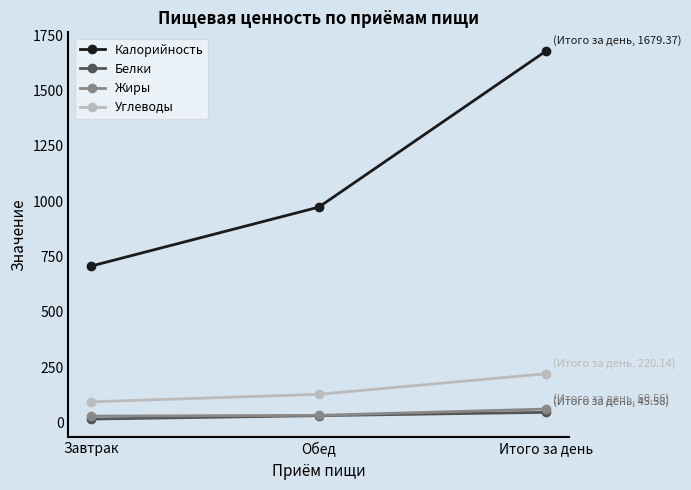

How many lines are shown in the chart?

4